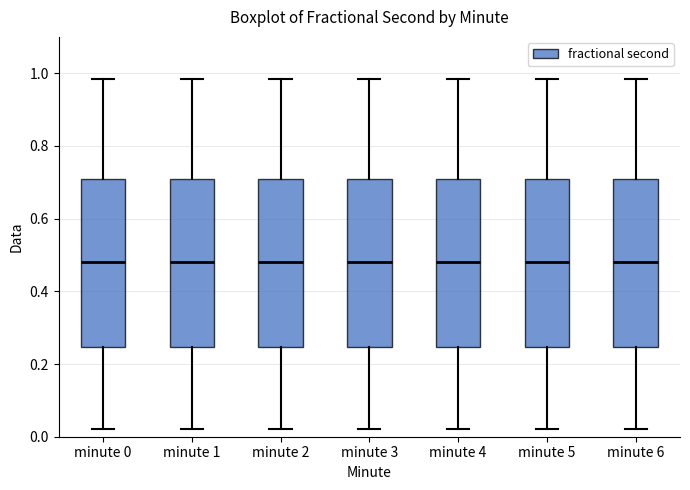

Where is the upper edge of the box for minute 4 on the y-axis? The values are not printed on the chart, so give them approximately, as read against the axis.

0.70